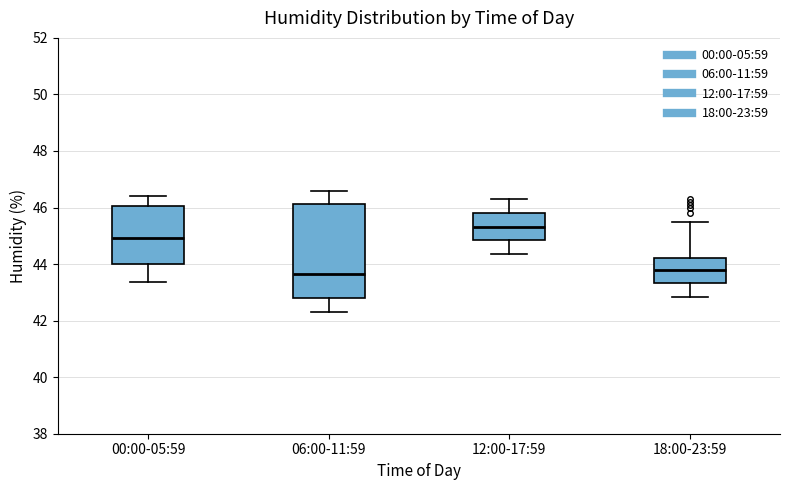

Reading left to right, read every box against the y-axis: the position of its median line, the range the box covers, and the ends of its whiskers. The values are not printed on the chart, so give them approximately, as read against the axis.

00:00-05:59: median 45.0, box 44.0 to 46.0, whiskers 43.4 to 46.4
06:00-11:59: median 43.6, box 42.8 to 46.2, whiskers 42.4 to 46.6
12:00-17:59: median 45.4, box 44.8 to 45.8, whiskers 44.4 to 46.4
18:00-23:59: median 43.8, box 43.4 to 44.2, whiskers 42.8 to 45.6